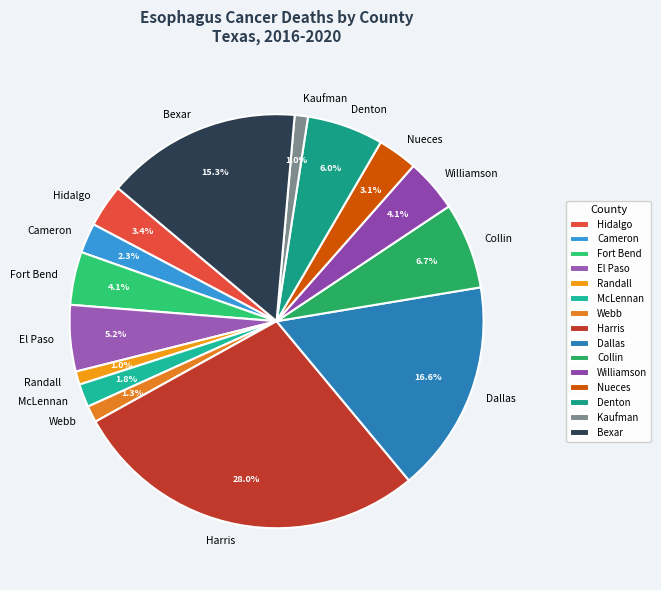

The Denton slice represents 12% of the pie. True or false?

False